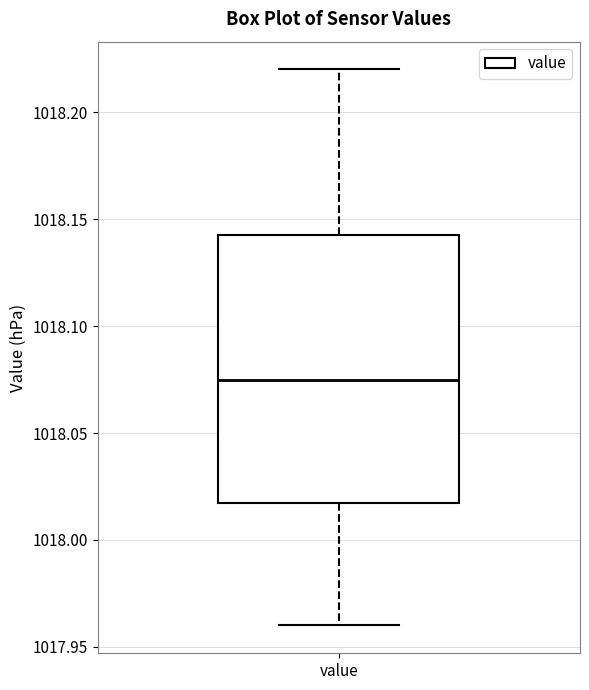

Transcribe this box plot: give where the median line is, the range the box spans, and where the two whiskers end, as read against the y-axis. The values are not printed on the chart, so give them approximately, as read against the axis.

median 1018.075, box 1018.020 to 1018.145, whiskers 1017.960 to 1018.220